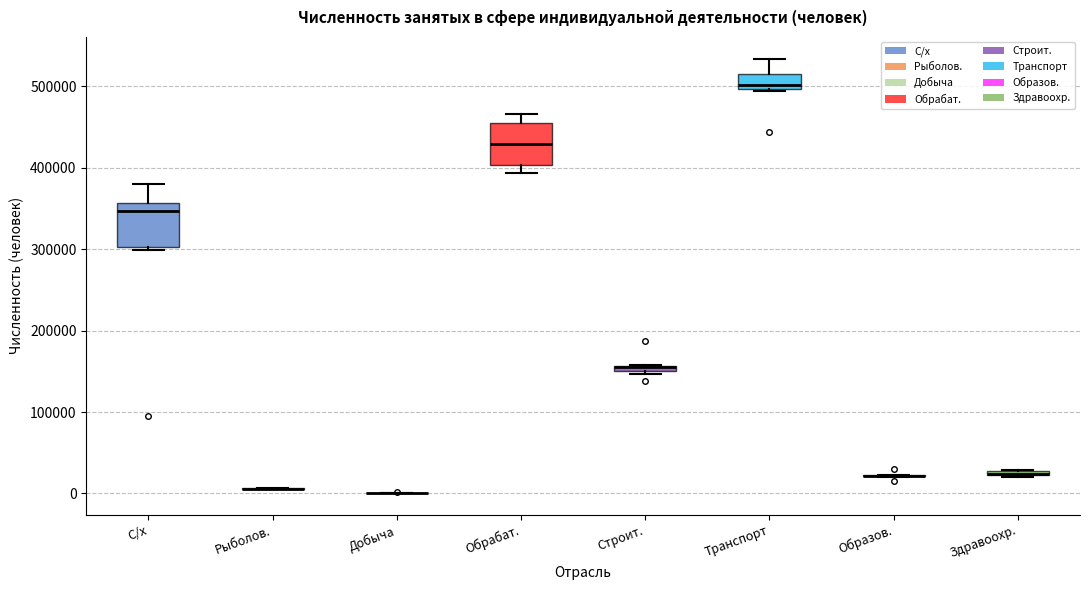

Where is the upper edge of the box for Строит. on the y-axis? The values are not printed on the chart, so give them approximately, as read against the axis.

160000